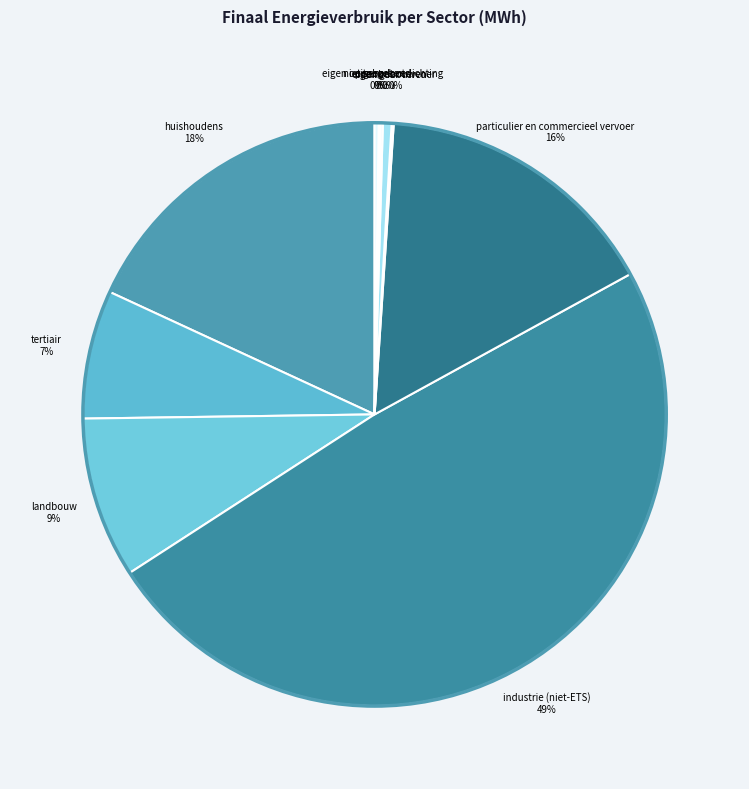

Which slice is the largest?

industrie (niet-ETS)